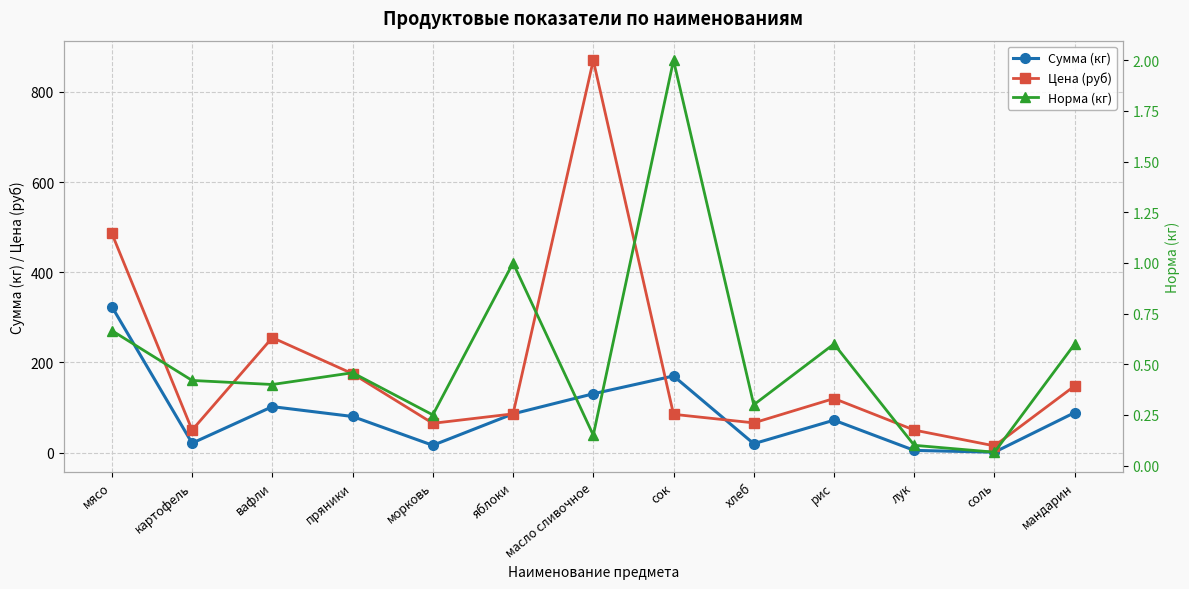

Where does the Цена (руб) series first go above 86?

мясо